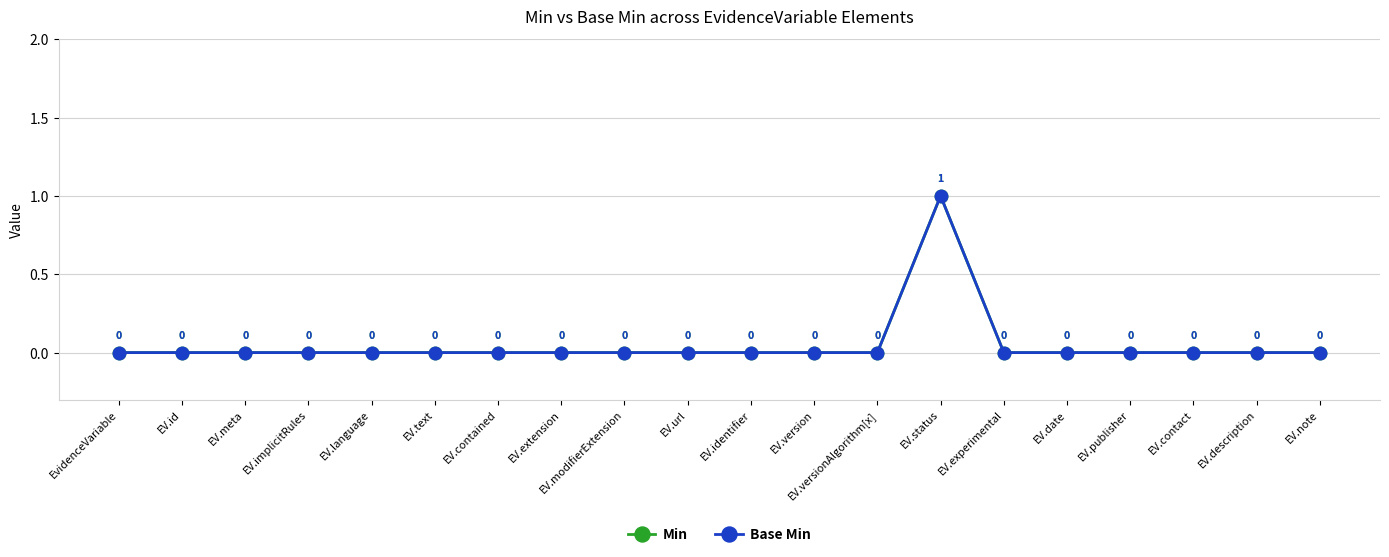

Which label corresponds to the smallest value in the chart?

EvidenceVariable